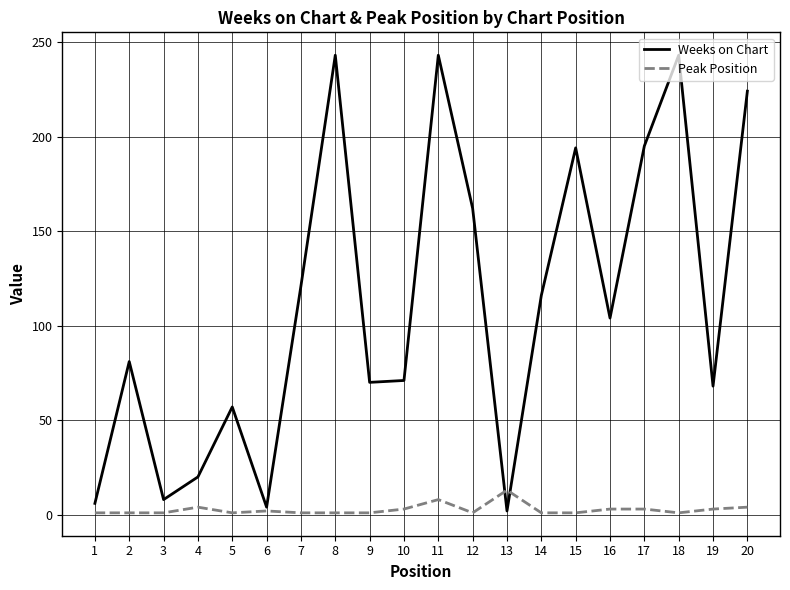

What is the total value across all series at 9?

71